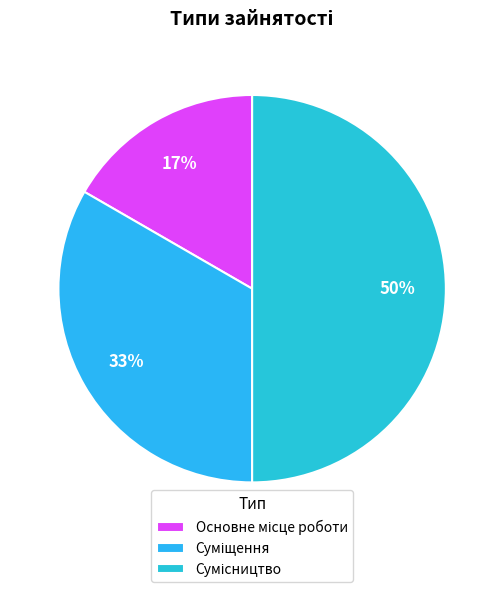

Which slice is the smallest?

Основне місце роботи